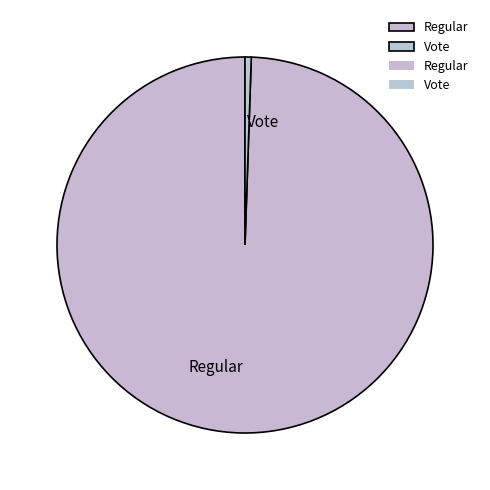

Count the number of slices in the pie.

2